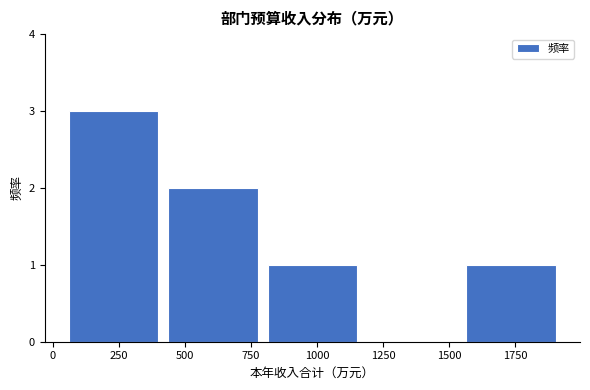

How tall is the bar that spans 50 to 400 on the x-axis? Neither the bar edges nor the heights are printed on the chart, so give them approximately, as read against the axes.

3